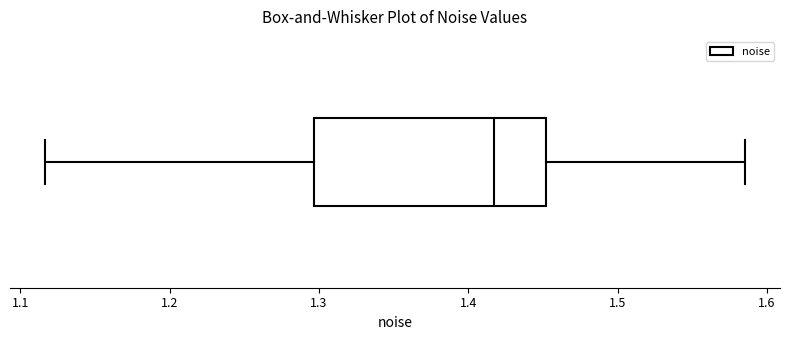

Where is the left edge of the box on the x-axis? The values are not printed on the chart, so give them approximately, as read against the axis.

1.30